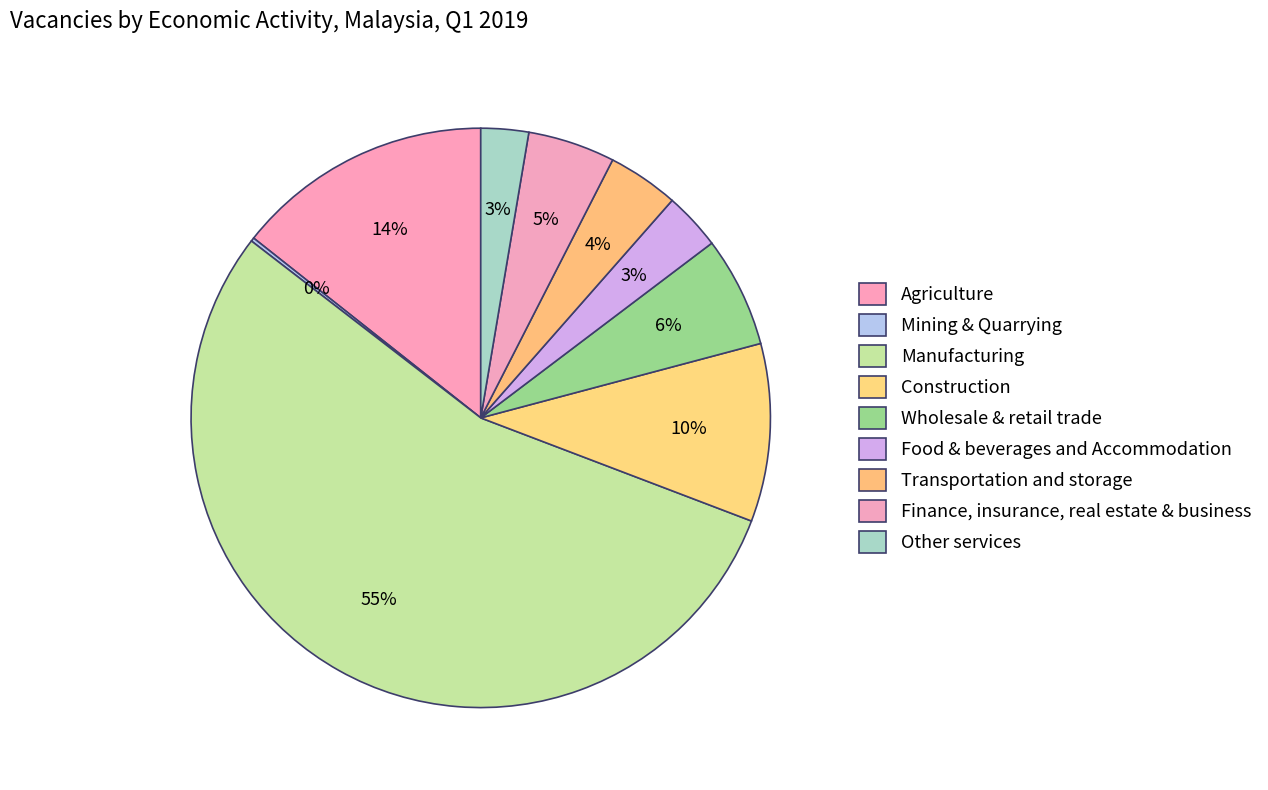

To the nearest percent, what is the difference between the Construction and Food & beverages and Accommodation slice percentages?

7%